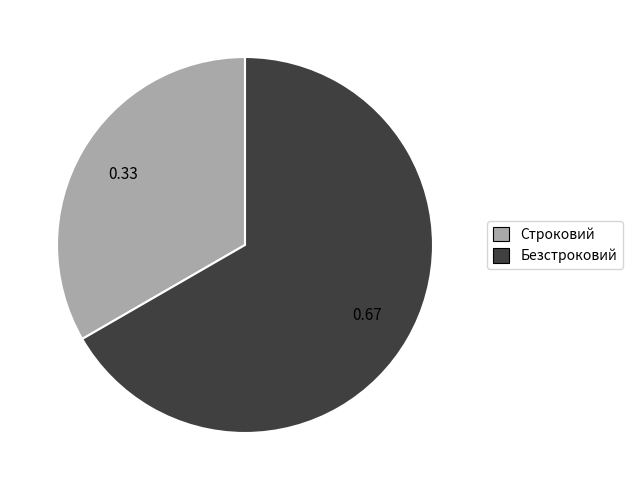

Is it true that Строковий is 33% of the pie?

True